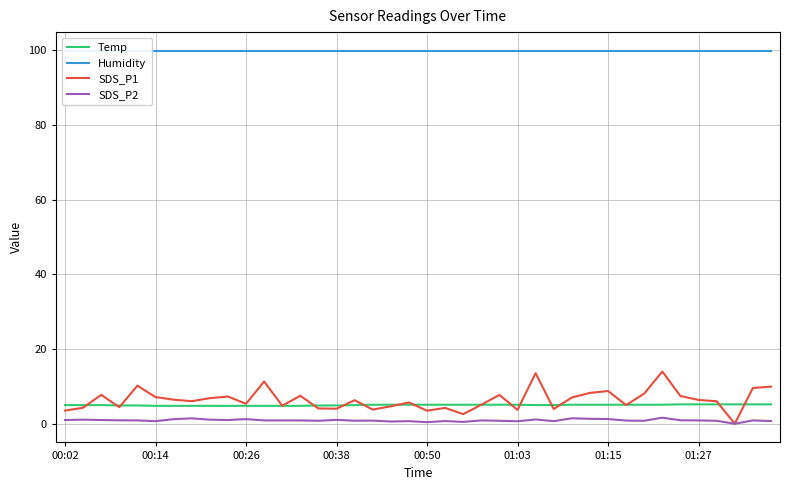

The Temp series shows 4.9 at 00:38. True or false?

True